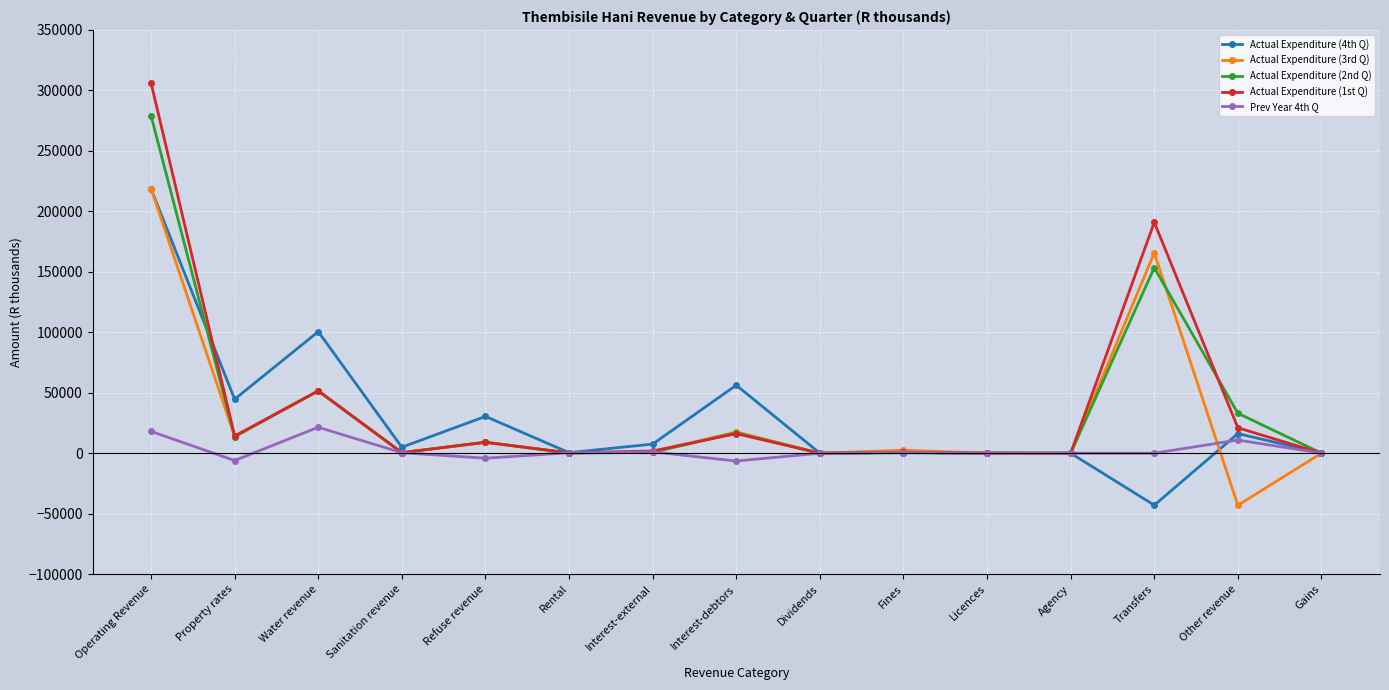

Which series has the largest range (max minus min)?

Actual Expenditure (1st Q)